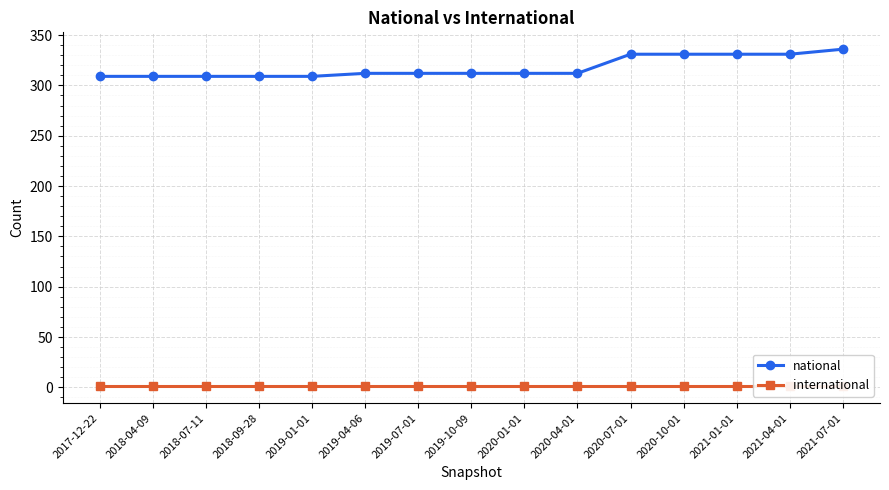

What is the sum of all international values?

15